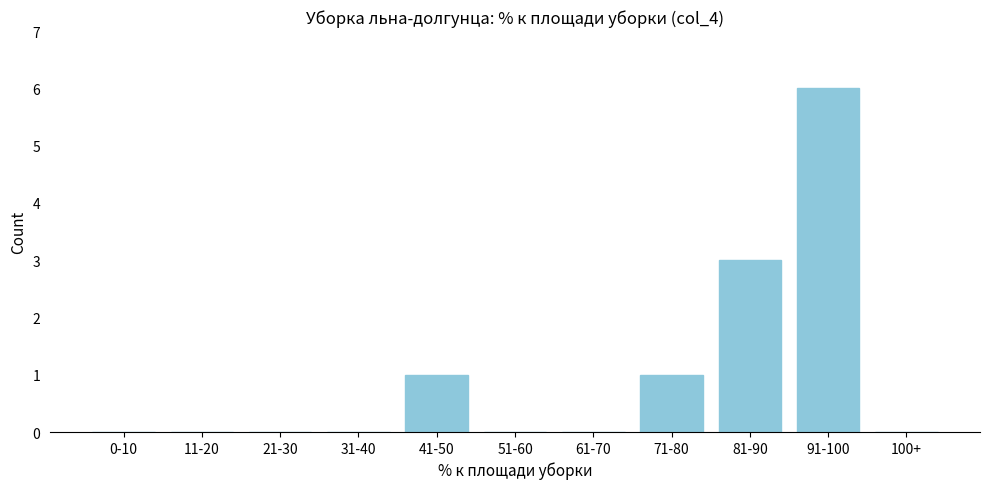

Reading right to left, list all the values displayed in this chart.

100+=0	91-100=6	81-90=3	71-80=1	61-70=0	51-60=0	41-50=1	31-40=0	21-30=0	11-20=0	0-10=0